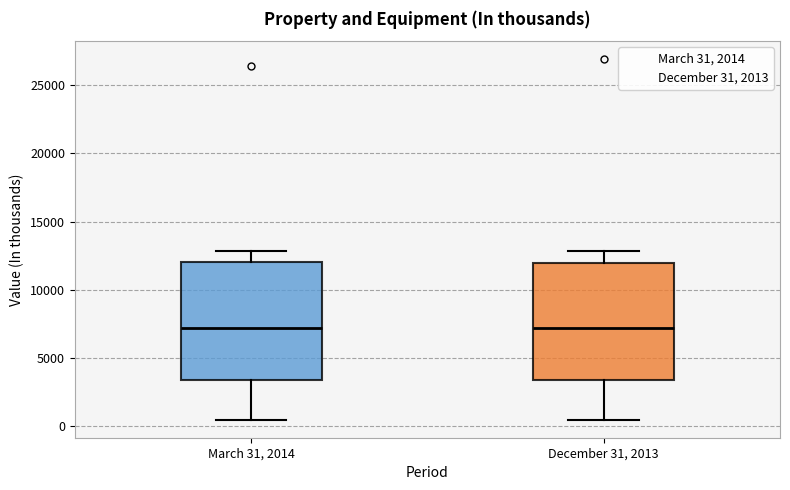

Reading left to right, read every box against the y-axis: the position of its median line, the range the box covers, and the ends of its whiskers. The values are not printed on the chart, so give them approximately, as read against the axis.

March 31, 2014: median 7000, box 3500 to 12000, whiskers 500 to 13000
December 31, 2013: median 7000, box 3500 to 12000, whiskers 500 to 13000